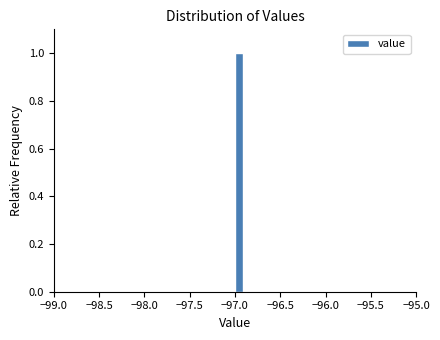

Around what value on the x-axis is the tallest bar? Give the approximate position of its centre, as read against the axis.

-96.95